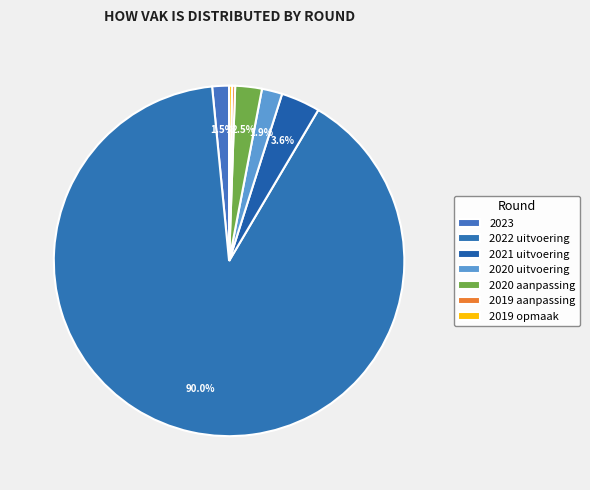

True or false: 2022 uitvoering accounts for 99% of the total.

False